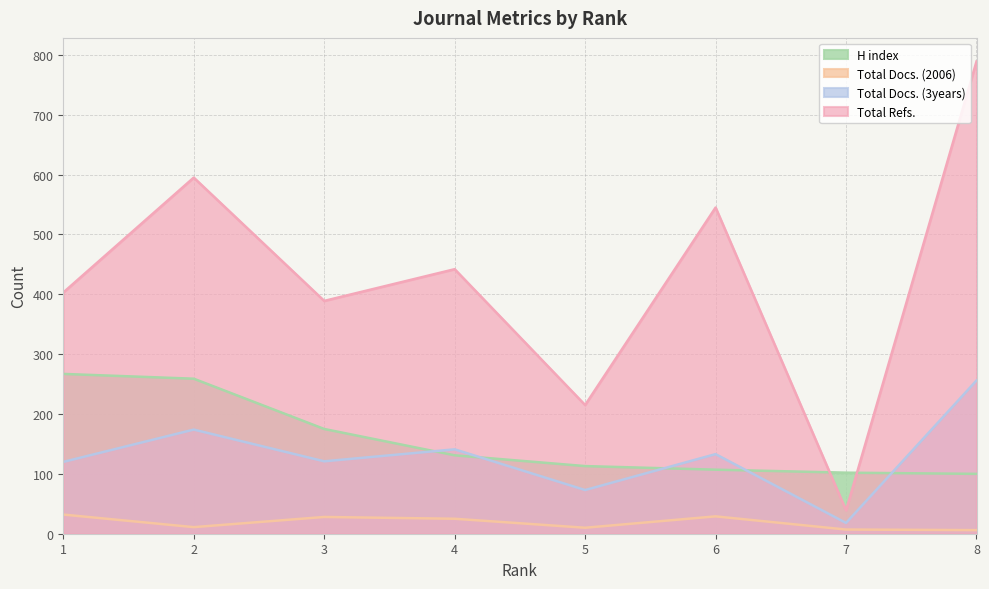

Where is H index nearest to the value 183?

3